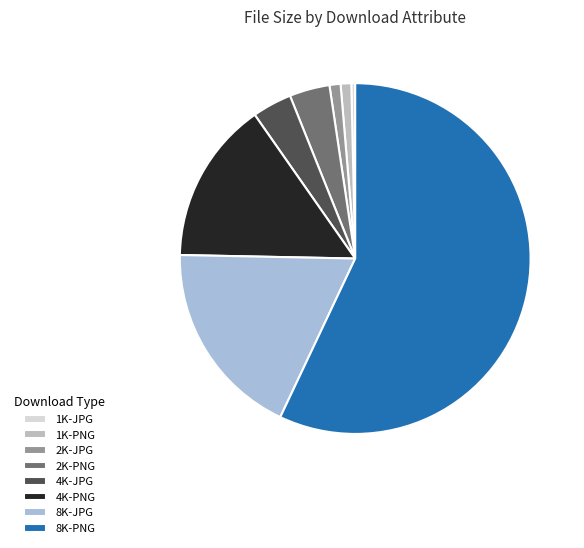

Count the number of slices in the pie.

8